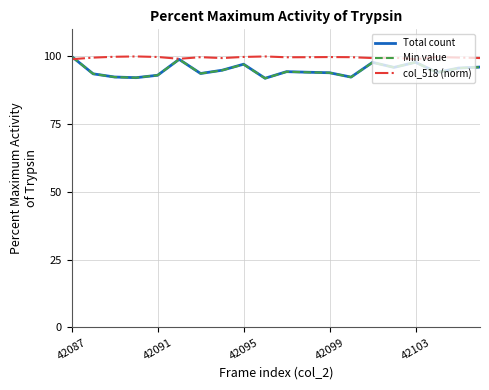

What is the maximum value shown in the chart?

100.0